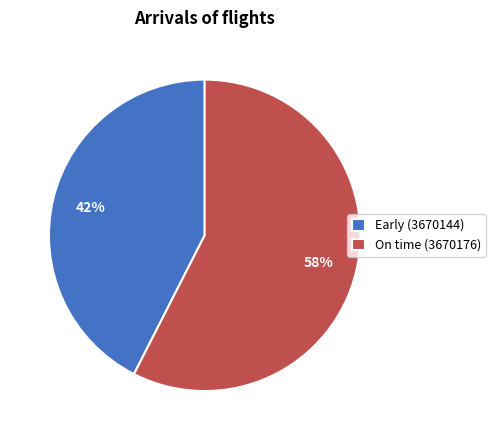

Rank the categories by value from lowest to highest.

Early (3670144), On time (3670176)